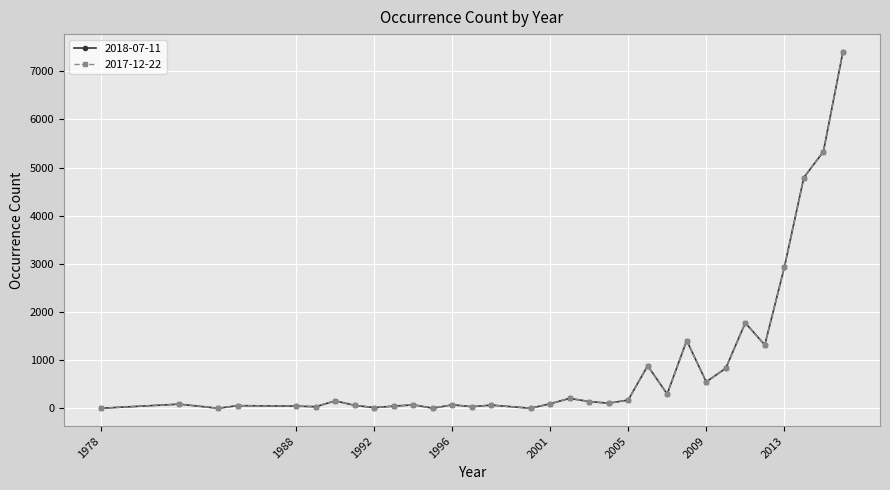

At which category does 2018-07-11 reach its first local valley?

1984